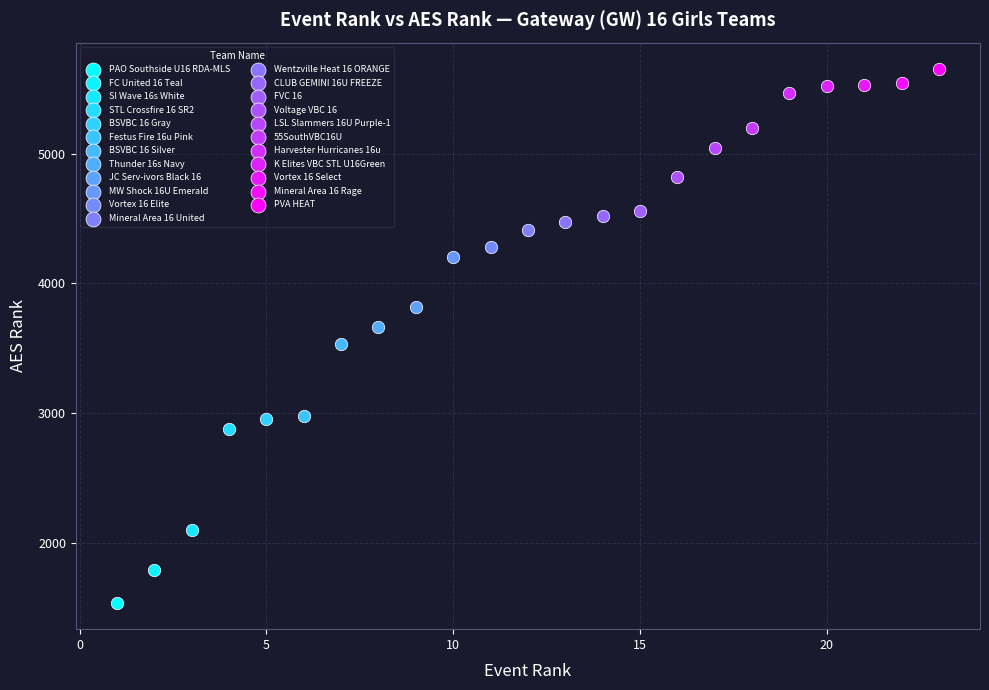

What are all the series names shown in the legend?

PAO Southside U16 RDA-MLS, FC United 16 Teal, SI Wave 16s White, STL Crossfire 16 SR2, BSVBC 16 Gray, Festus Fire 16u Pink, BSVBC 16 Silver, Thunder 16s Navy, JC Serv-ivors Black 16, MW Shock 16U Emerald, Vortex 16 Elite, Mineral Area 16 United, Wentzville Heat 16 ORANGE, CLUB GEMINI 16U FREEZE, FVC 16, Voltage VBC 16, LSL Slammers 16U Purple-1, 55SouthVBC16U, Harvester Hurricanes 16u, K Elites VBC STL U16Green, Vortex 16 Select, Mineral Area 16 Rage, PVA HEAT